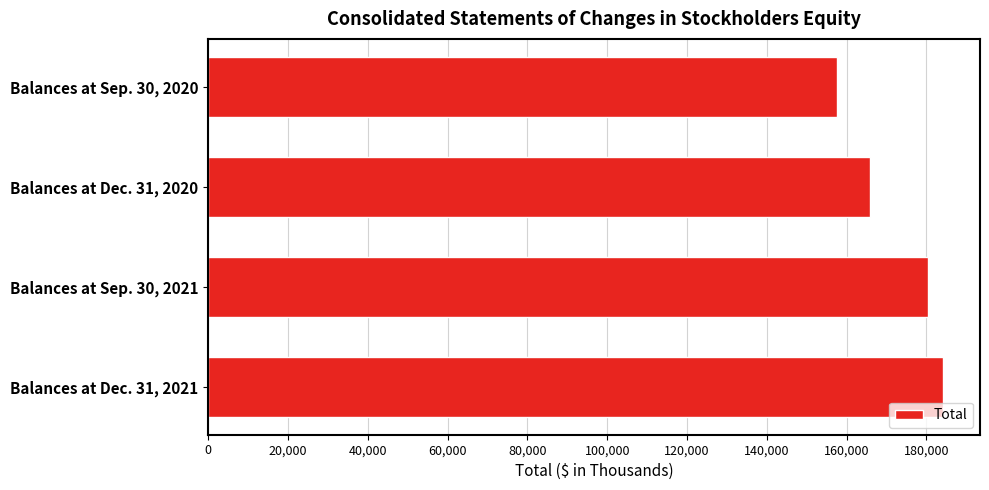

At which category does the chart reach its peak across all series?

Balances at Dec. 31, 2021